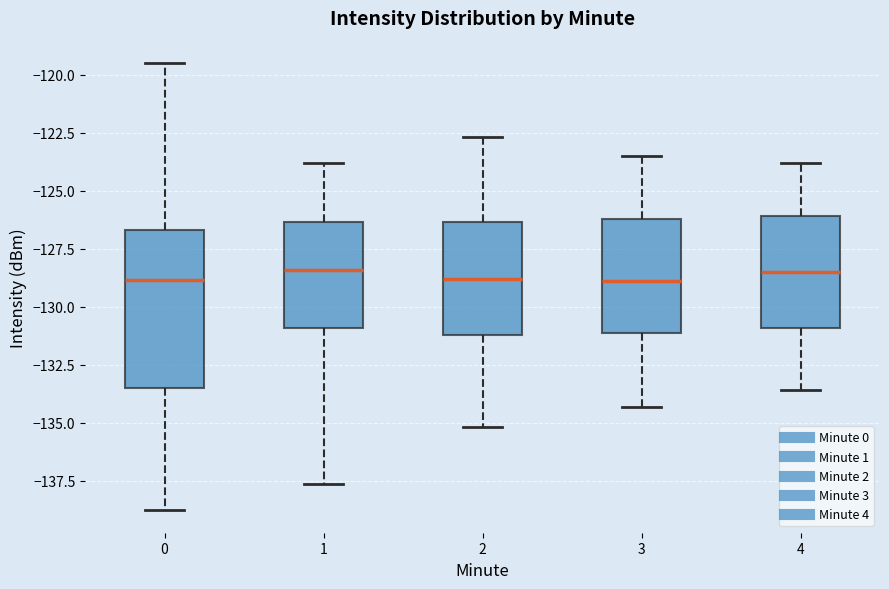

Where does the median line of the box at x = 2 sit on the y-axis? The values are not printed on the chart, so give them approximately, as read against the axis.

-129.0